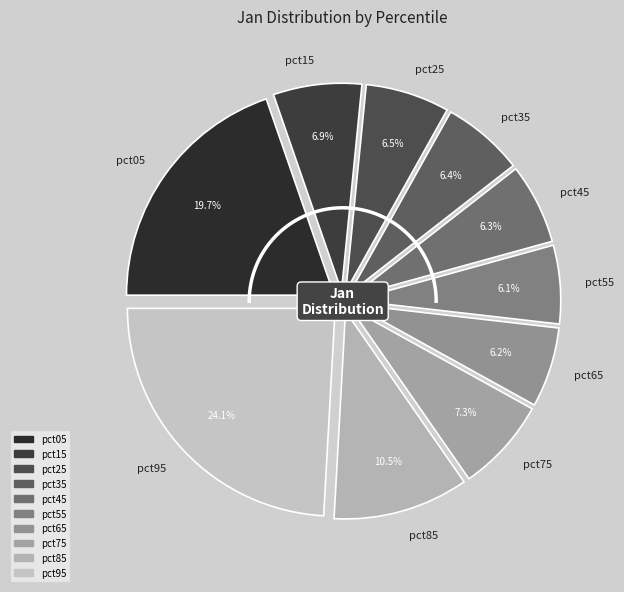

How many segments does this pie chart have?

10